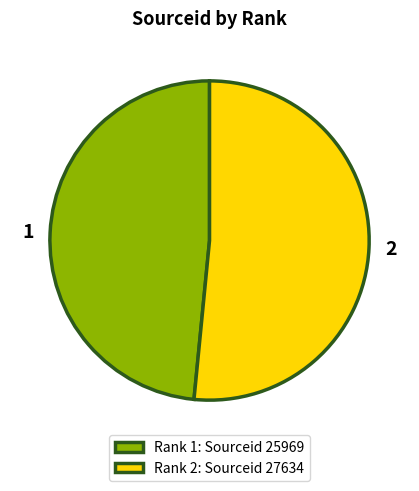

Combined, do 2 and 1 account for over 50%?

Yes